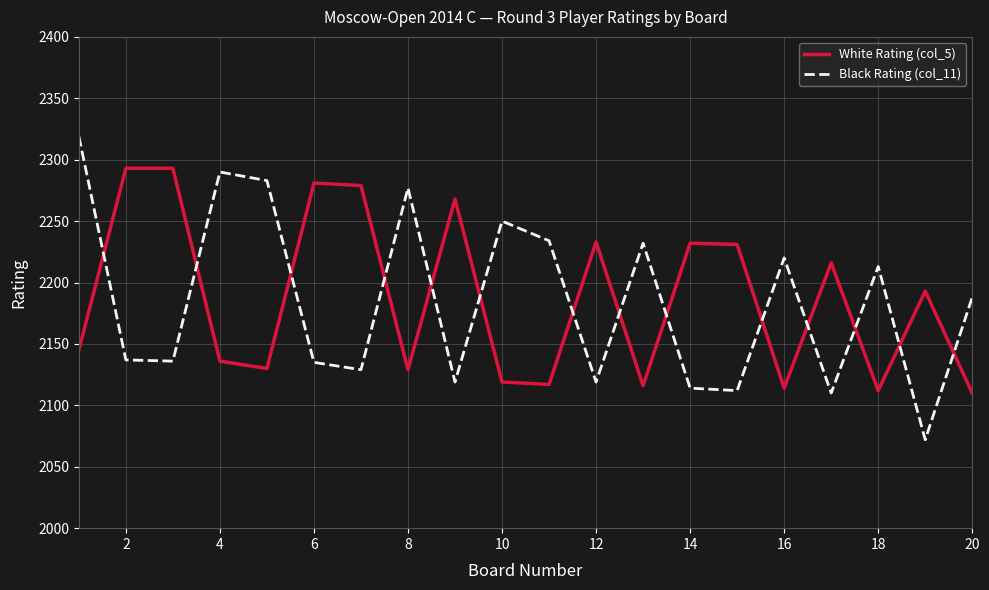

What is the lowest value of the Black Rating (col_11) series?

2072